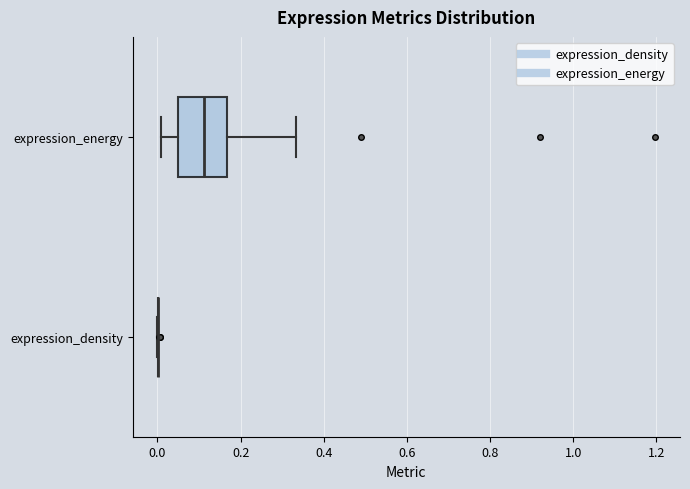

Reading bottom to top, transcribe this box plot: for each box, give where its median line is, the range the box spans, and where its two whiskers end, as read against the x-axis. The values are not printed on the chart, so give them approximately, as read against the axis.

expression_density: box collapsed to a line at 0.00, whiskers 0.00 to 0.00
expression_energy: median 0.12, box 0.04 to 0.16, whiskers 0.00 to 0.34